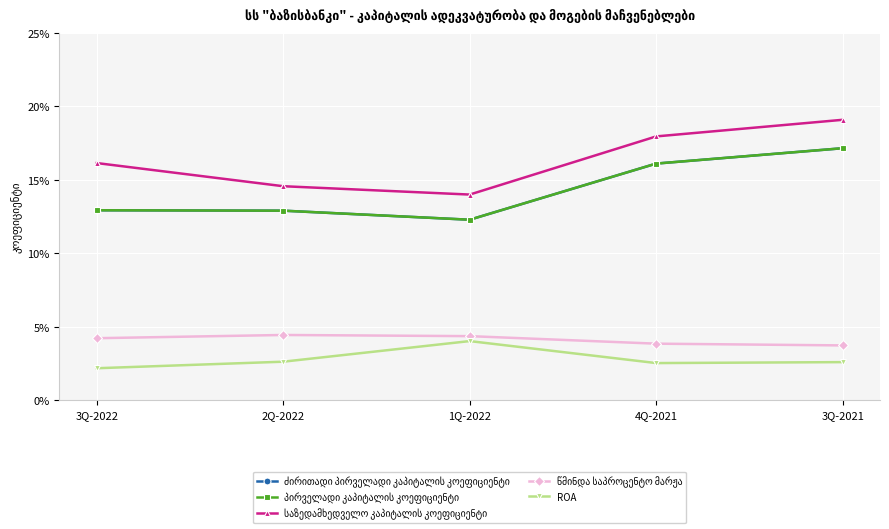

Is this an area chart (filled region under the line)?

No